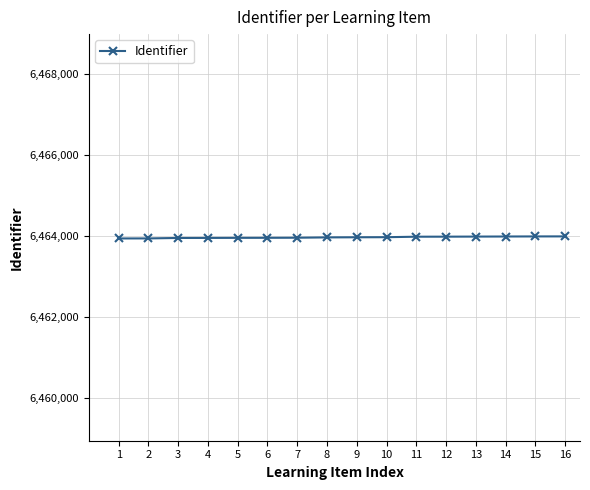

What is the smallest value displayed?

6463936